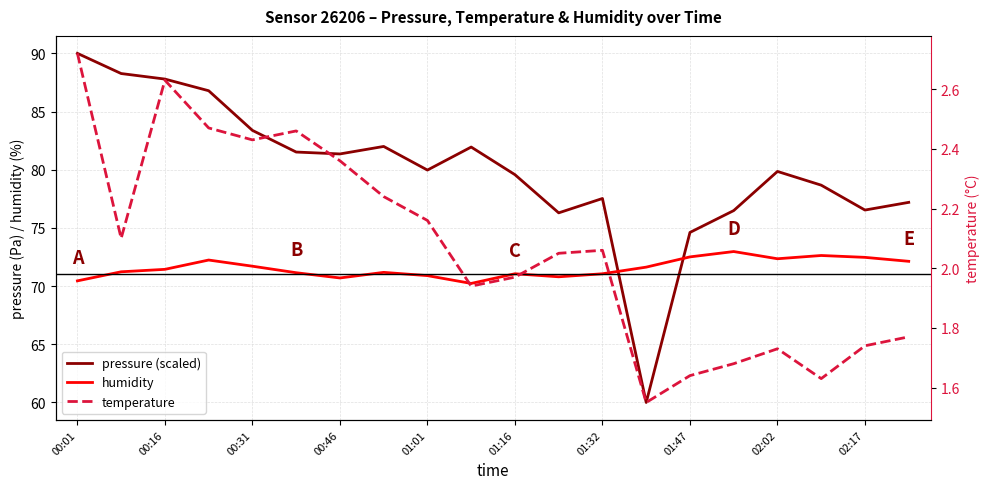

Rank the series by their maximum value, from lowest to highest.

temperature, humidity, pressure (scaled)